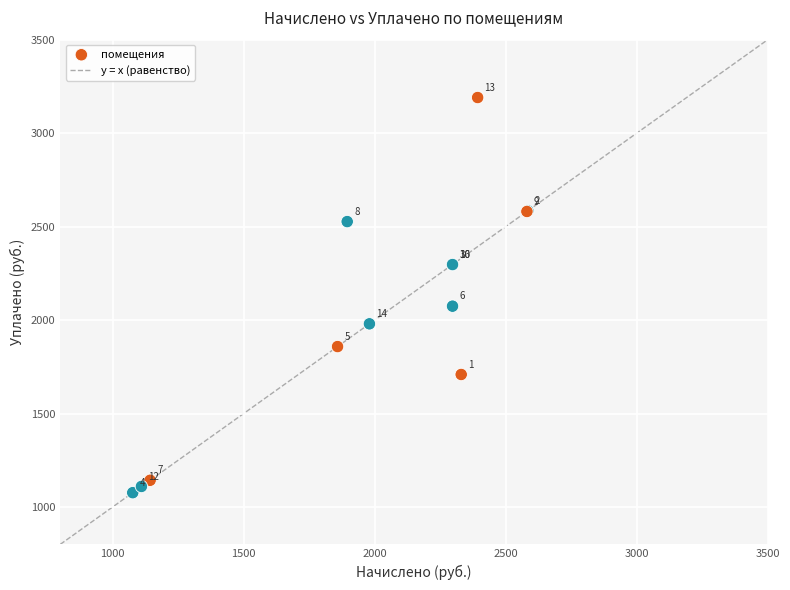

What Y value in the scatter plot is closest to 2133?

2074.3